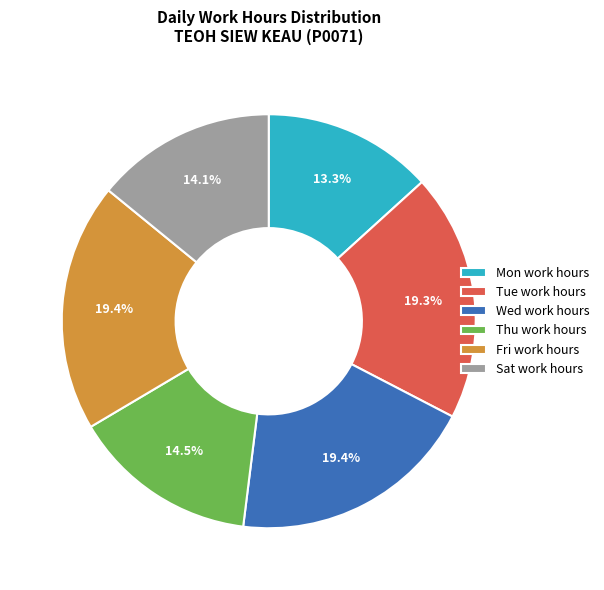

What is the smallest slice in the pie chart?

Mon work hours